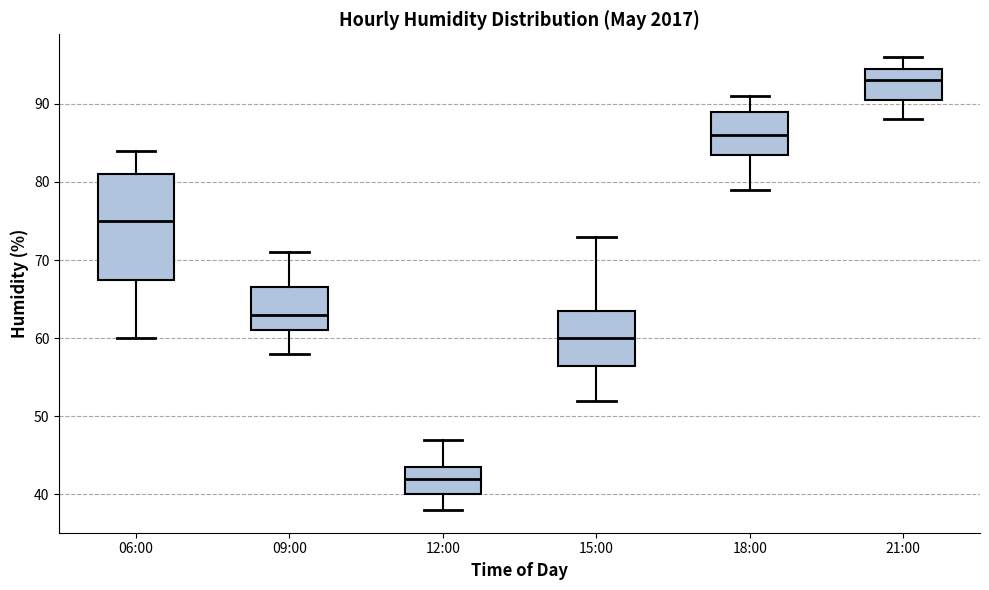

Comparing the boxes themselves (not the whiskers), which one is the tallest?

06:00